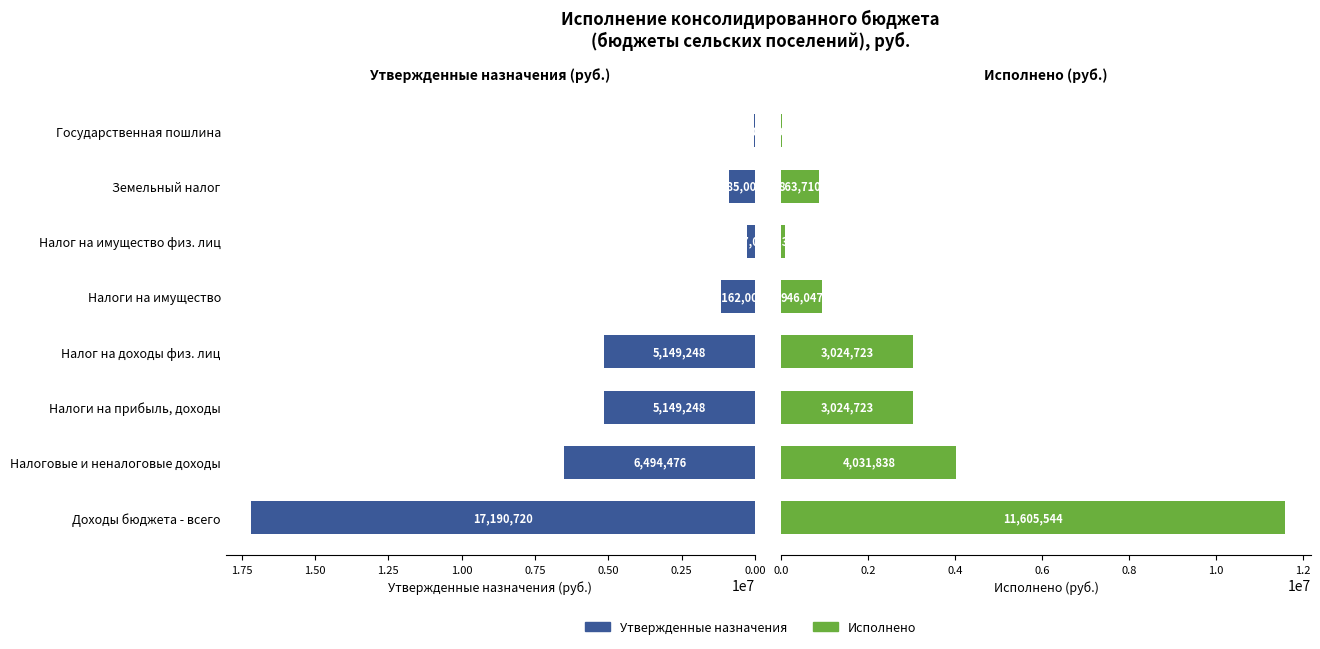

What is the difference between the maximum and minimum values in the Исполнено series?

11583848.5